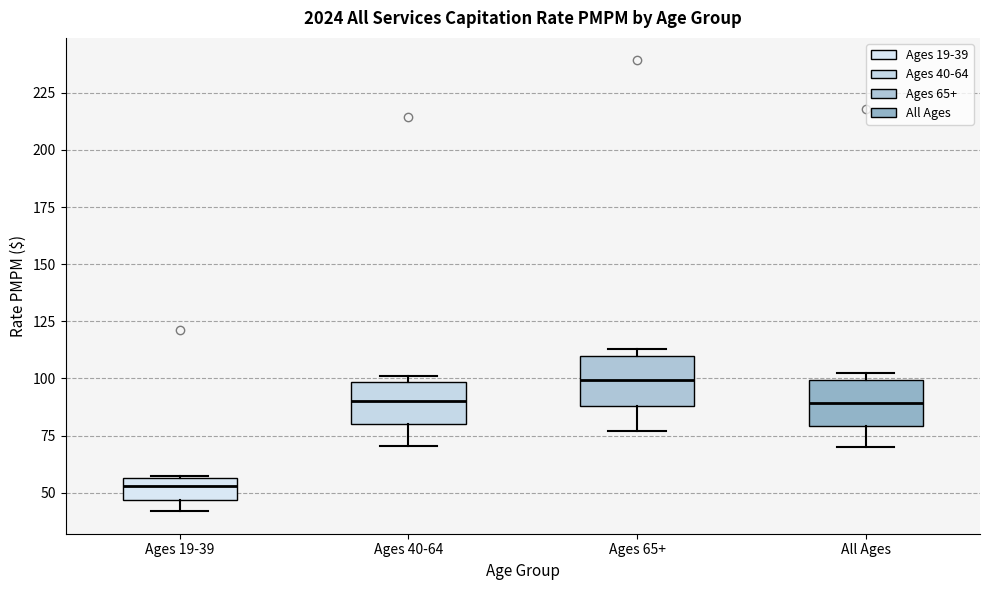

Reading left to right, read every box against the y-axis: the position of its median line, the range the box covers, and the ends of its whiskers. The values are not printed on the chart, so give them approximately, as read against the axis.

Ages 19-39: median 55 (inside the box), box 45 to 55, whiskers 40 to 55
Ages 40-64: median 90, box 80 to 100, whiskers 70 to 100 (just above the box's upper edge)
Ages 65+: median 100, box 90 to 110, whiskers 75 to 115
All Ages: median 90, box 80 to 100, whiskers 70 to 100 (just above the box's upper edge)